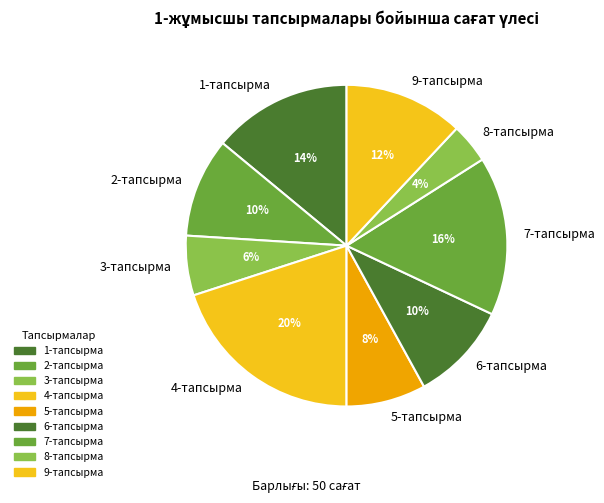

Approximately how many times larger is the value at 1-тапсырма compared to 2-тапсырма?

1.4